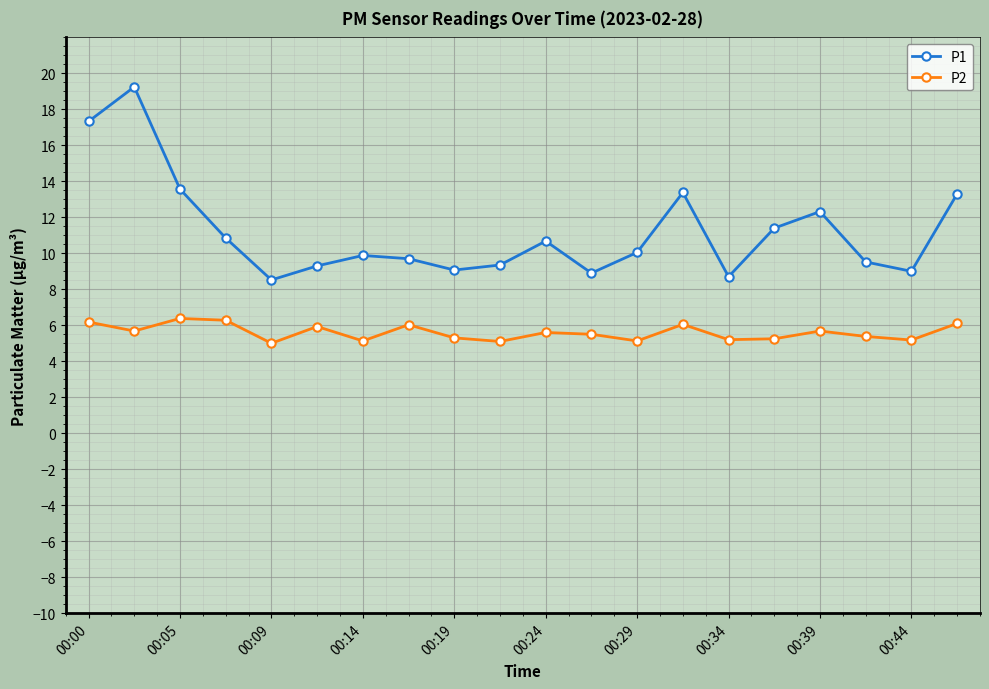

Which series has the widest spread of values?

P1